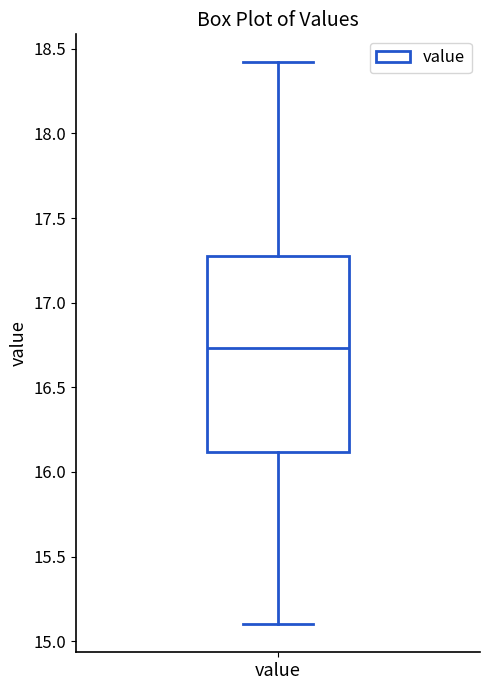

Where is the lower edge of the box for value on the y-axis? The values are not printed on the chart, so give them approximately, as read against the axis.

16.10